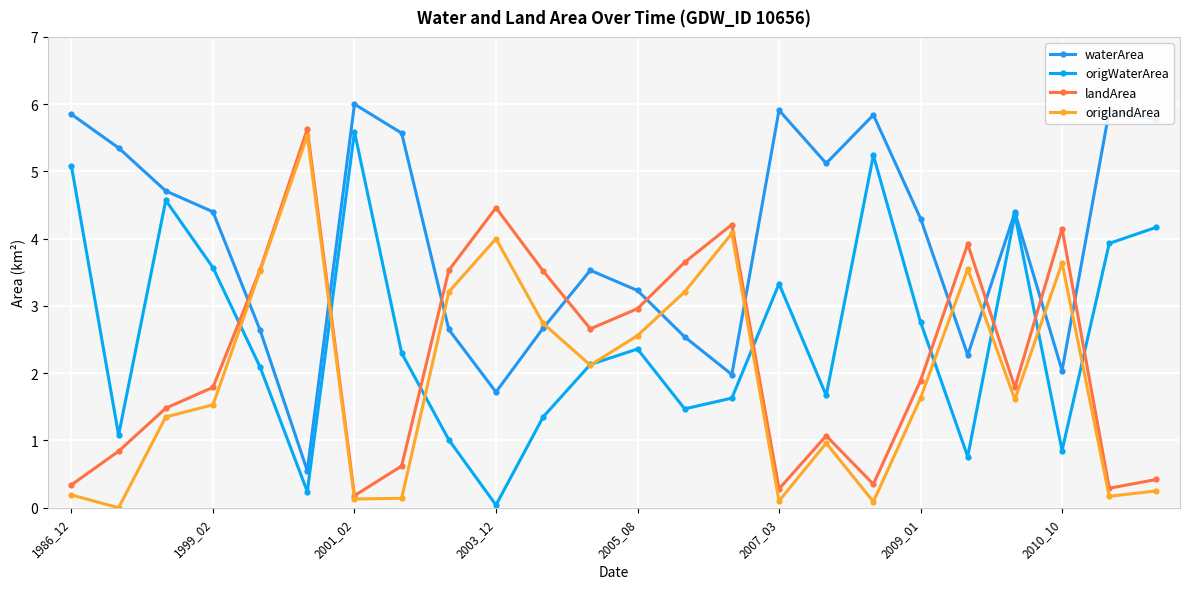

In waterArea, how many points are lower than both neighbors (excluding endpoints)?

6